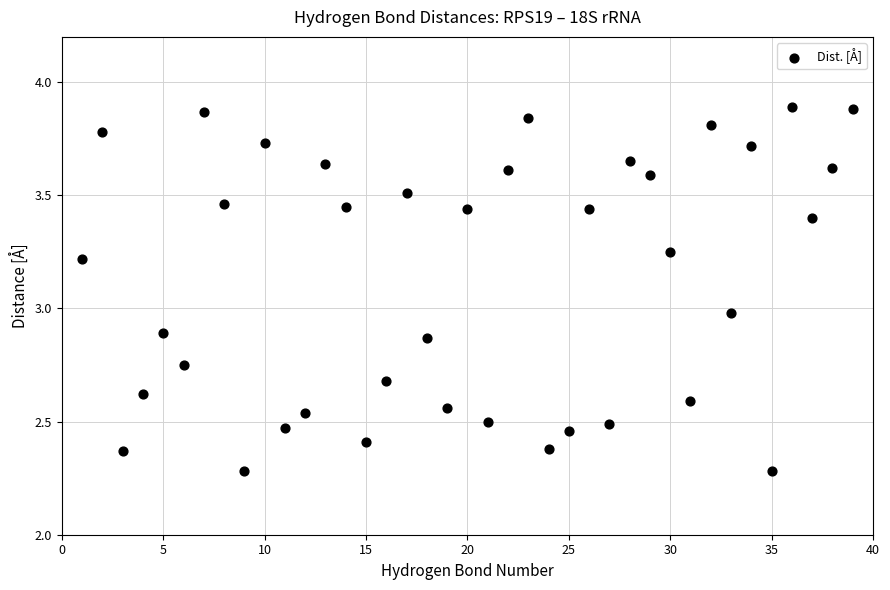

What is the range of X values (max minus min)?

38.0